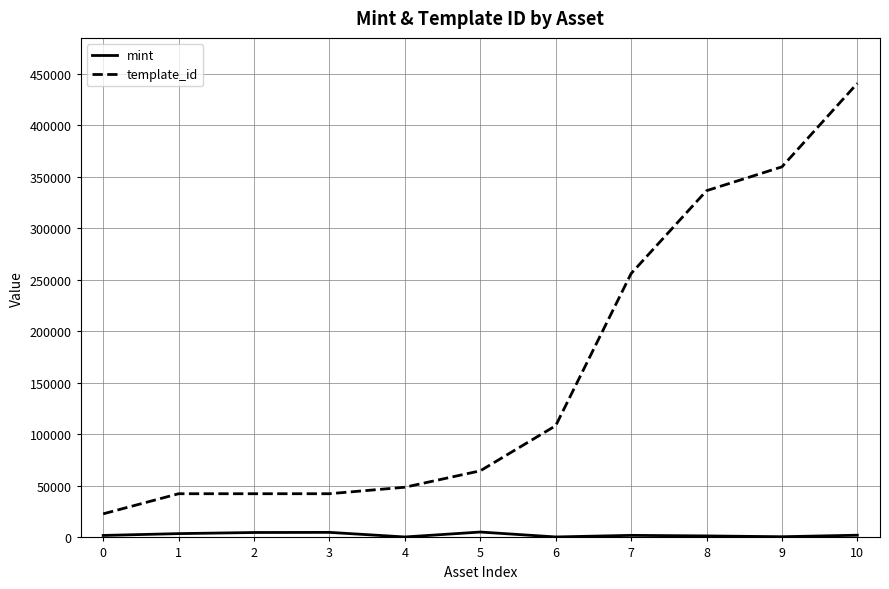

What is the difference between the template_id values at 8 and 1?

294223